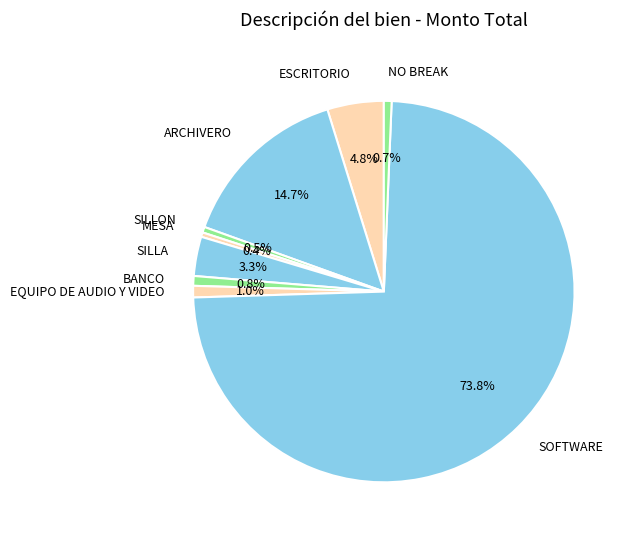

What is the largest slice in the pie chart?

SOFTWARE